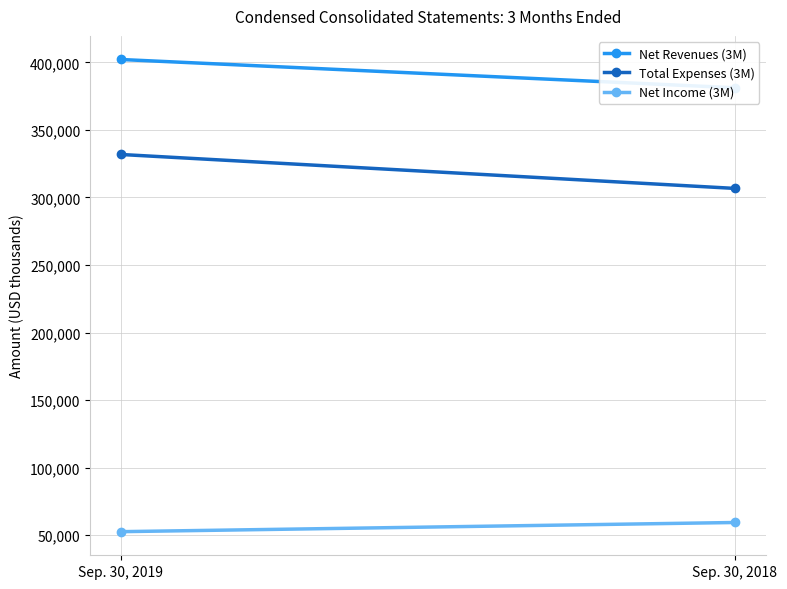

Where is Total Expenses (3M) nearest to the value 319286?

Sep. 30, 2018